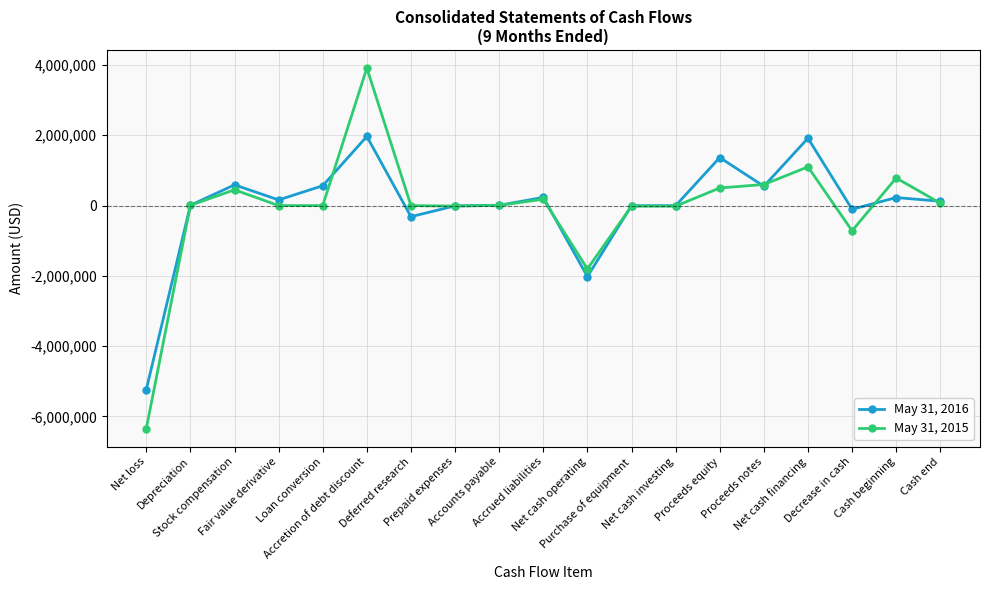

List the series in order of their peak value, lowest first.

May 31, 2016, May 31, 2015